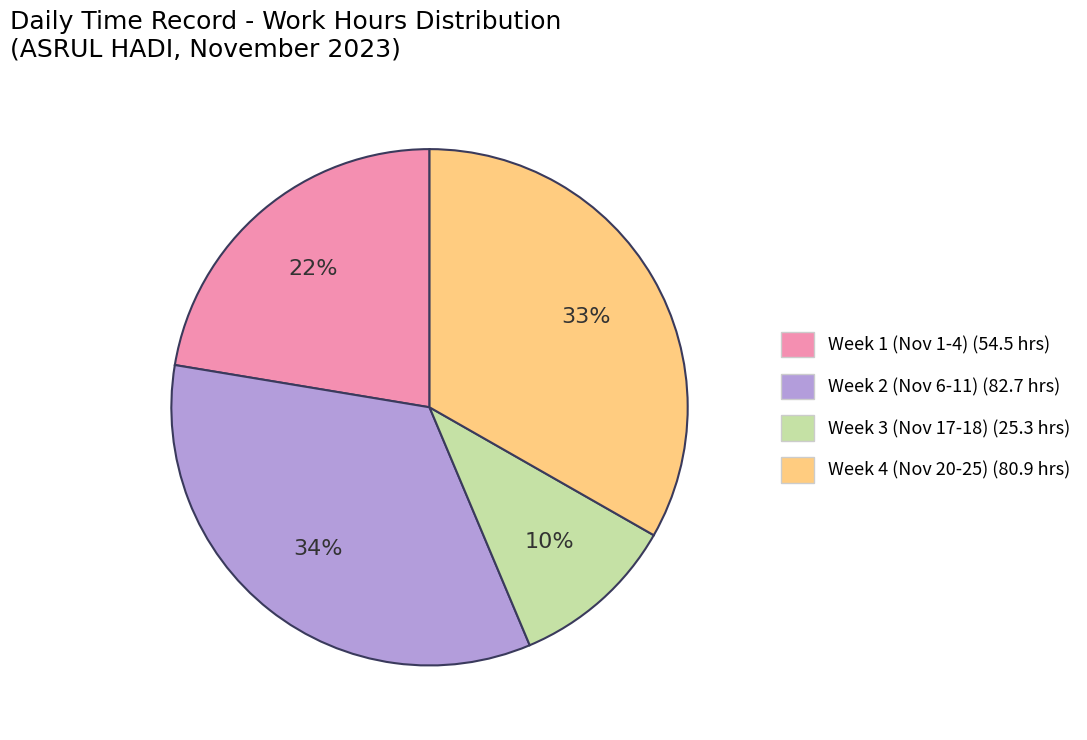

Does any single category account for the majority?

No